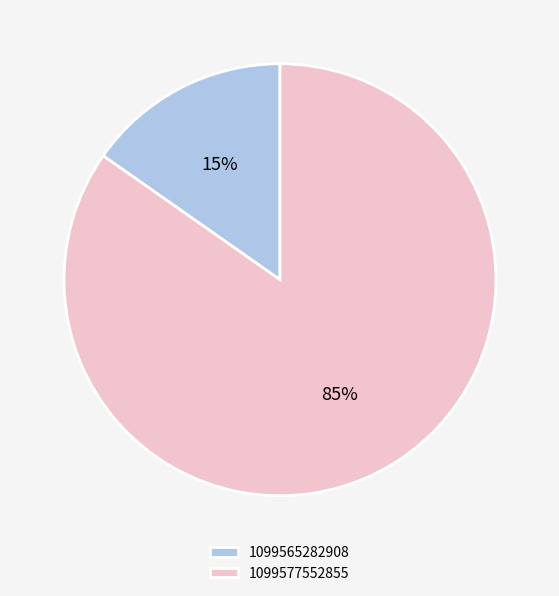

Which has a higher value, 1099577552855 or 1099565282908?

1099577552855